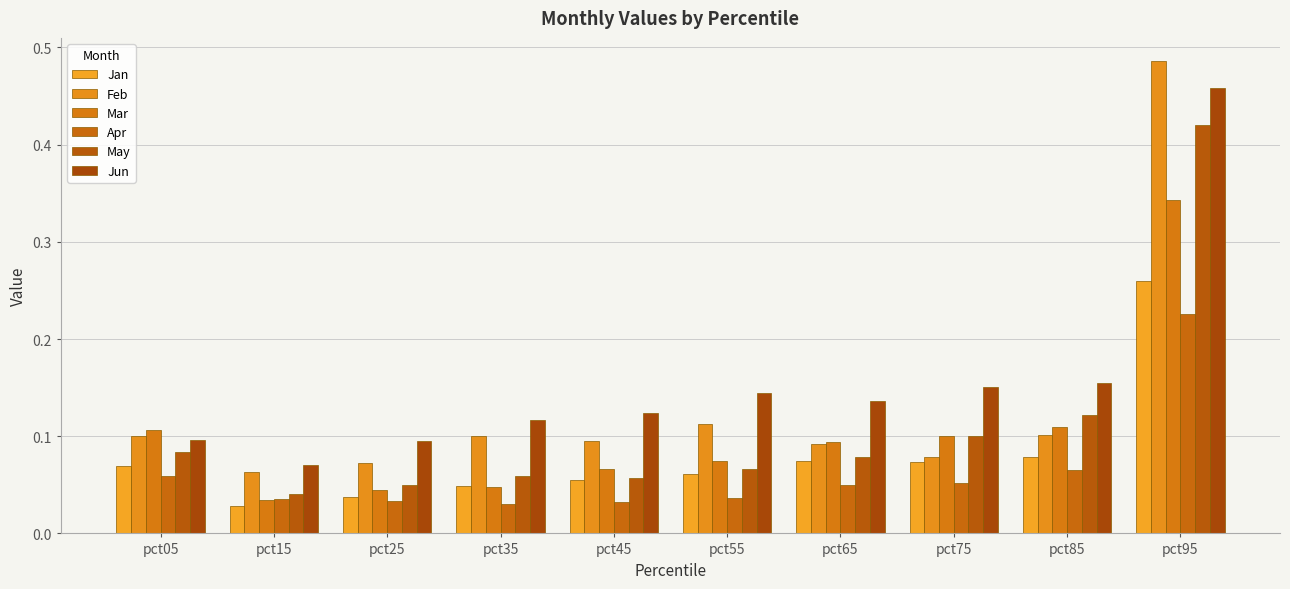

What is the difference between the maximum and minimum values in the Feb series?

0.4